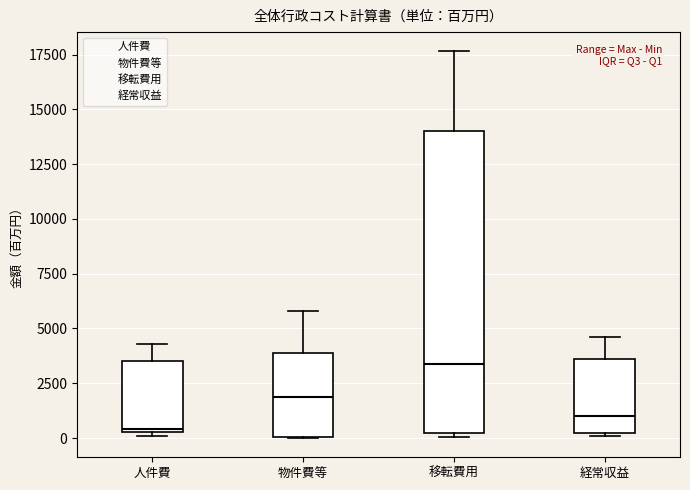

Which box's median line is the highest?

移転費用